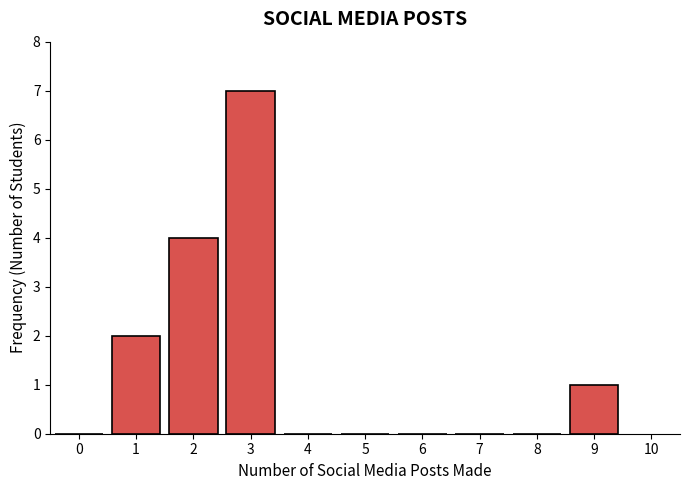

Reading left to right, list every bar in this chart as the range it spans on the x-axis followed by its height. The values are not printed on the chart, so give them approximately, as read against the axis.

-0.5 to 0.5: 0
0.5 to 1.5: 2
1.5 to 2.5: 4
2.5 to 3.5: 7
3.5 to 4.5: 0
4.5 to 5.5: 0
5.5 to 6.5: 0
6.5 to 7.5: 0
7.5 to 8.5: 0
8.5 to 9.5: 1